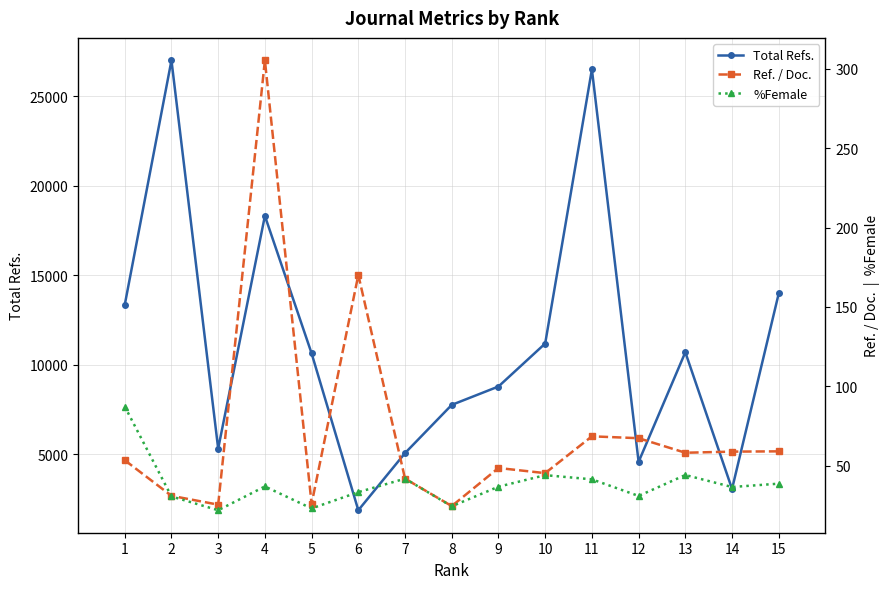

True or false: %Female has a value of 16.6 at 6.

False